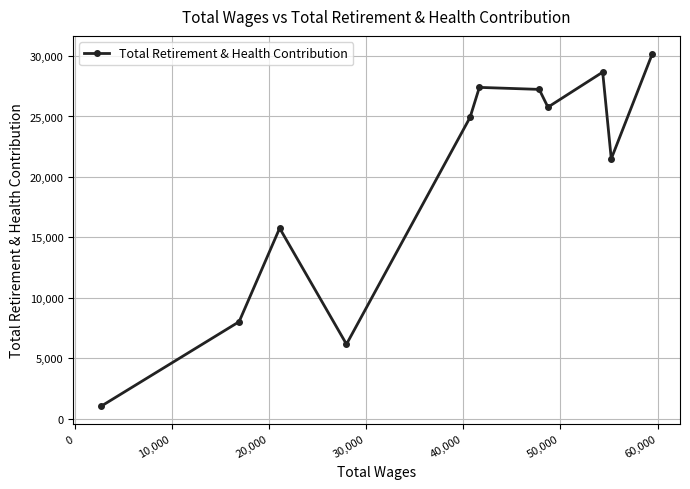

What is the value of the 10th point from the left?

21498